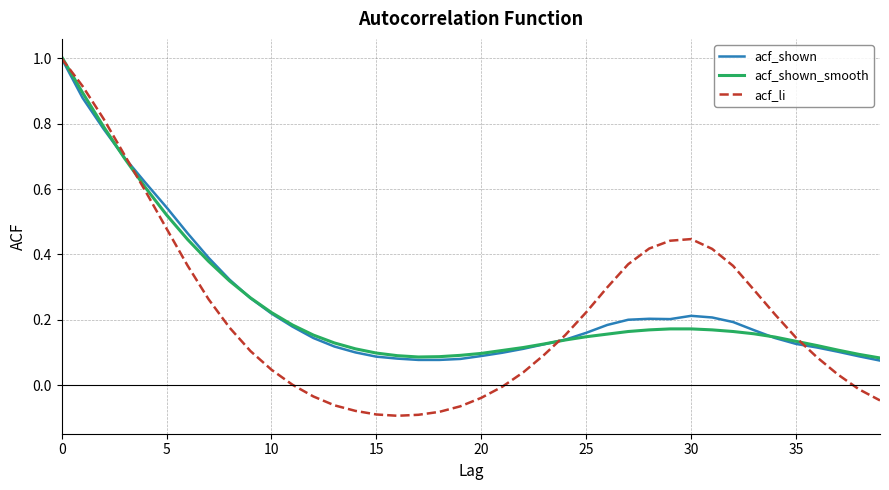

What is the maximum value shown in the chart?

1.0